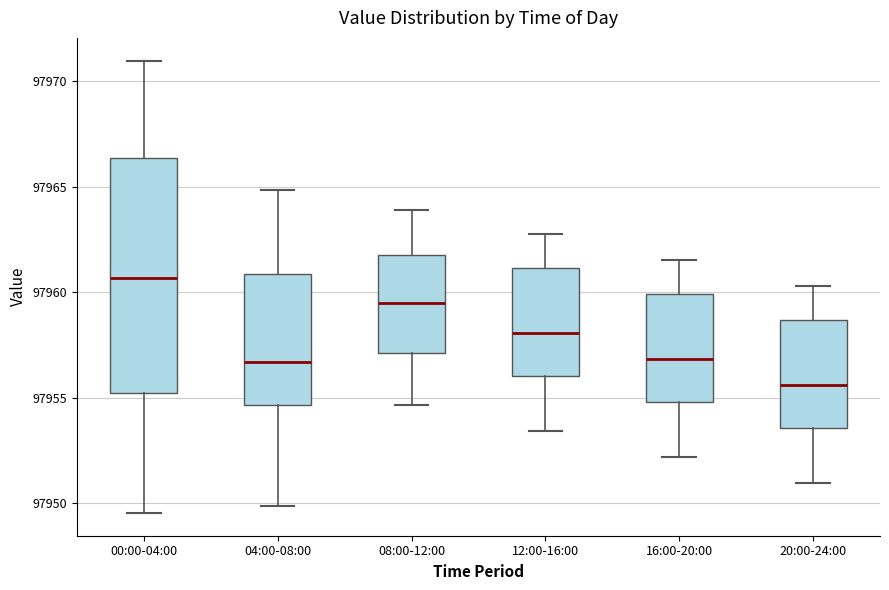

Which box has the lowest median line?

20:00-24:00